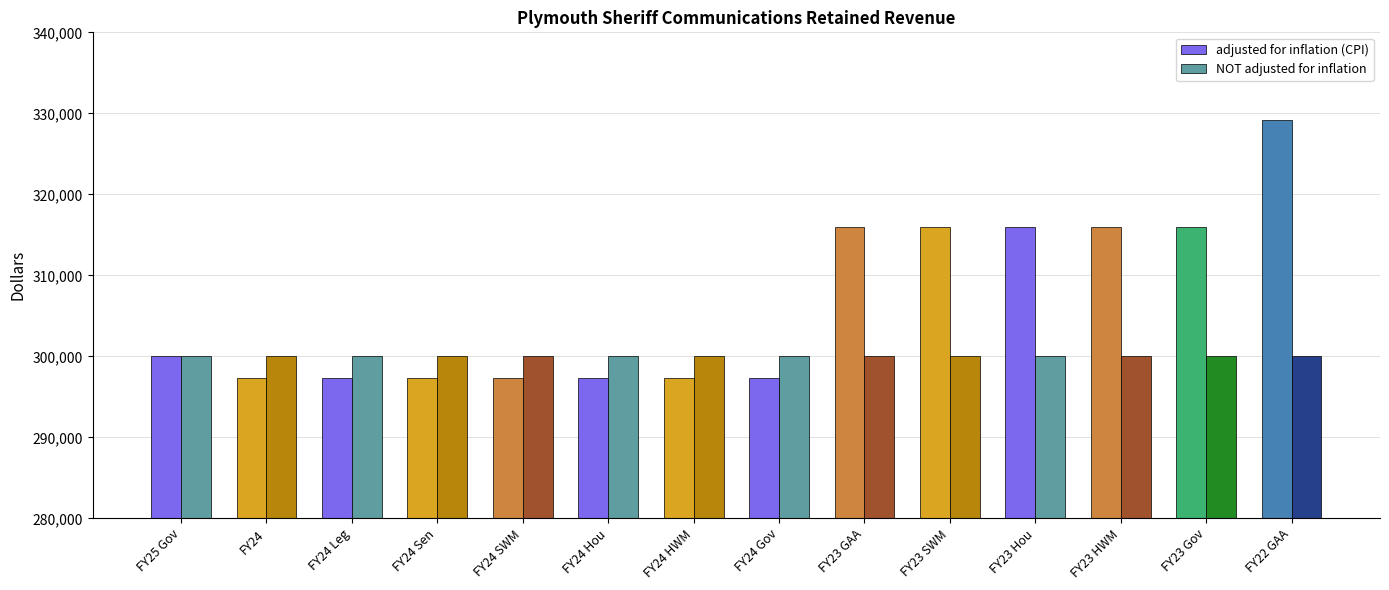

What position from the right is FY24 SWM?

10